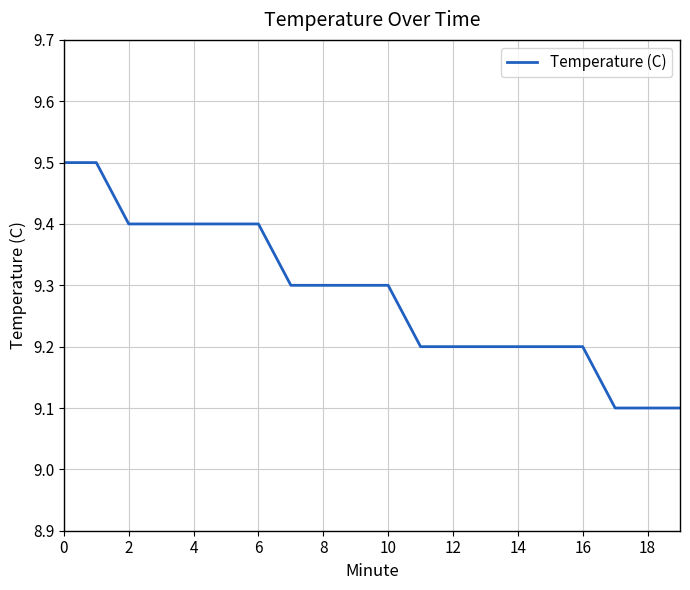

What is the smallest value displayed?

9.1